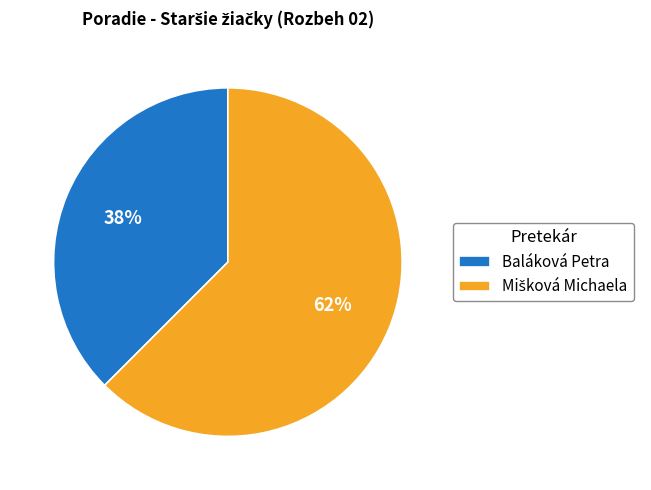

To the nearest percent, what is the average slice percentage?

50%